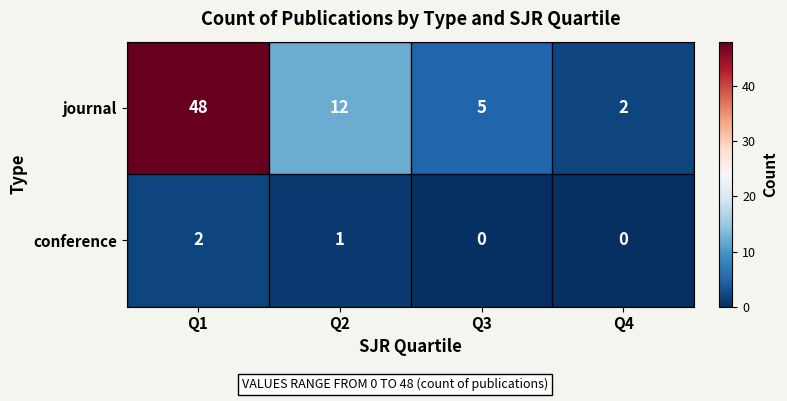

Reading left to right, what are all the values shown in this chart?

journal: Q1=48	Q2=12	Q3=5	Q4=2
conference: Q1=2	Q2=1	Q3=0	Q4=0